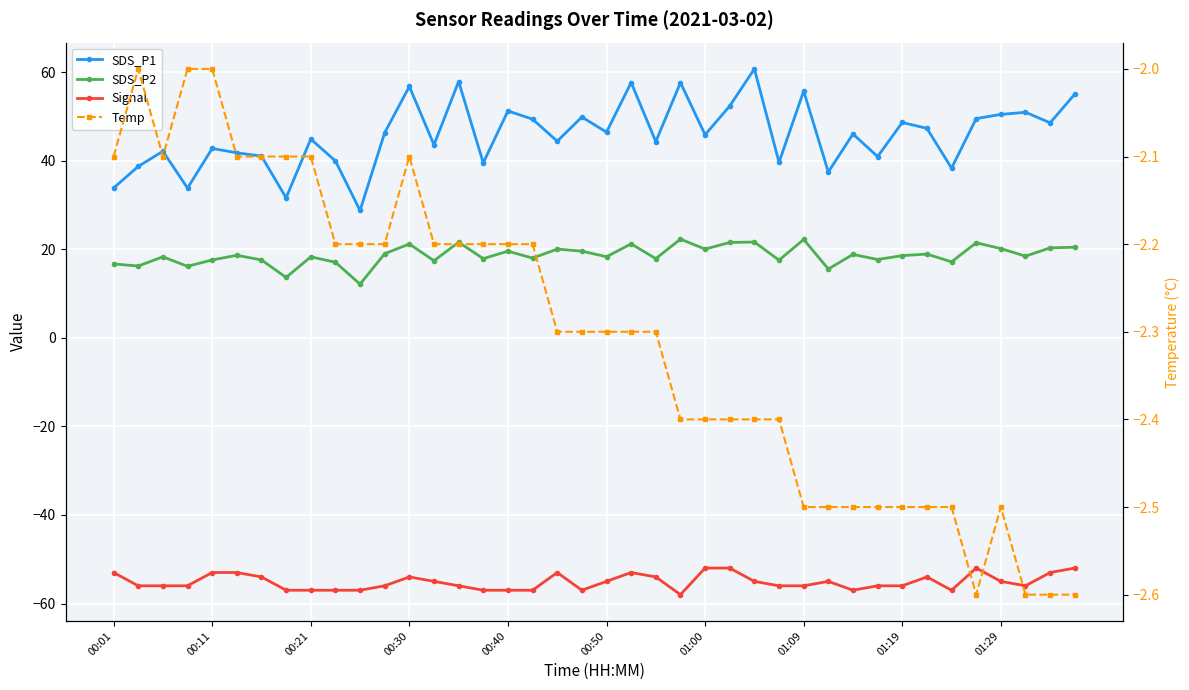

What is the average value of the SDS_P1 series?

45.8